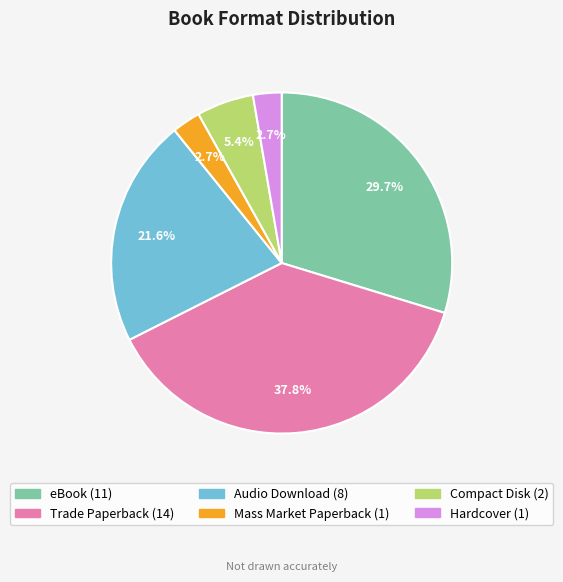

How many segments does this pie chart have?

6